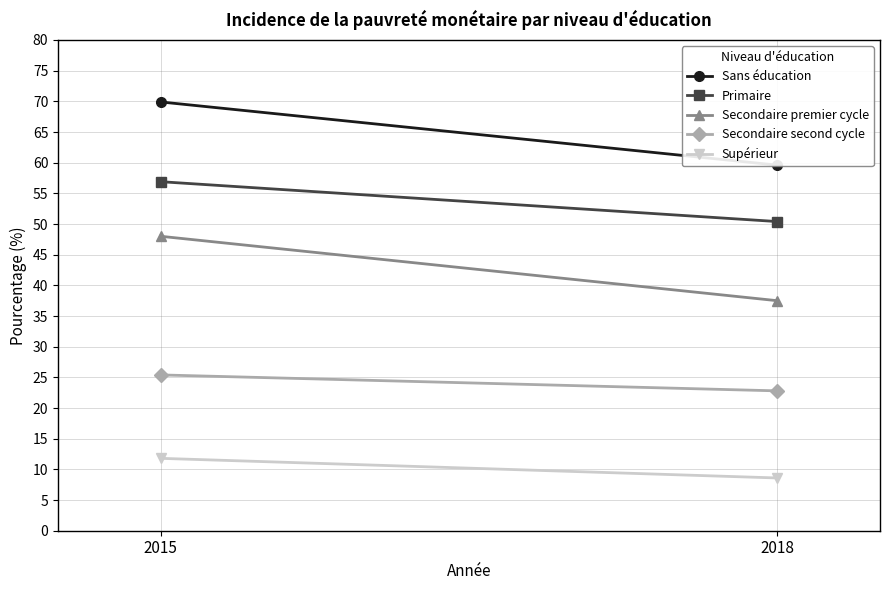

Is the value of Primaire at 2015 greater than the value of Secondaire premier cycle at 2018?

Yes